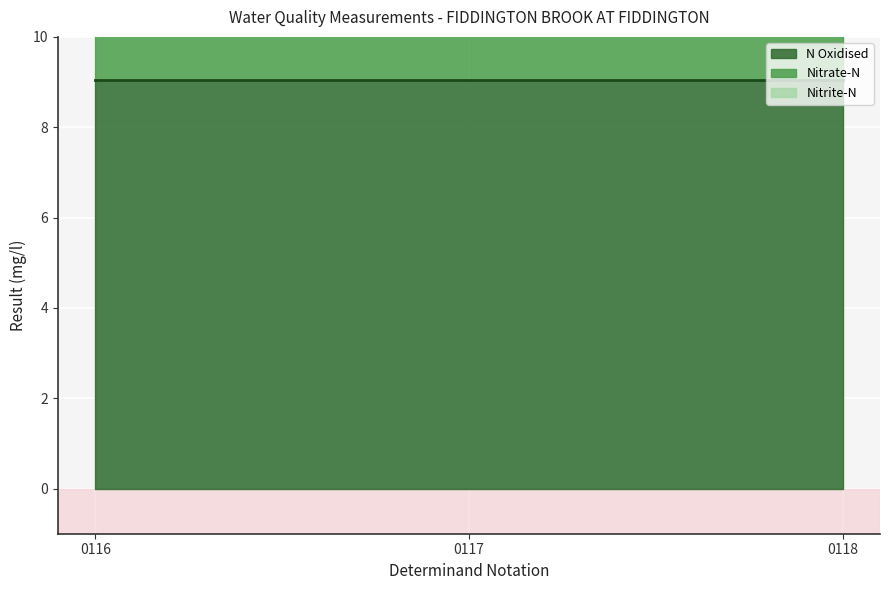

Between 0117 and 0118, which is larger?

0117